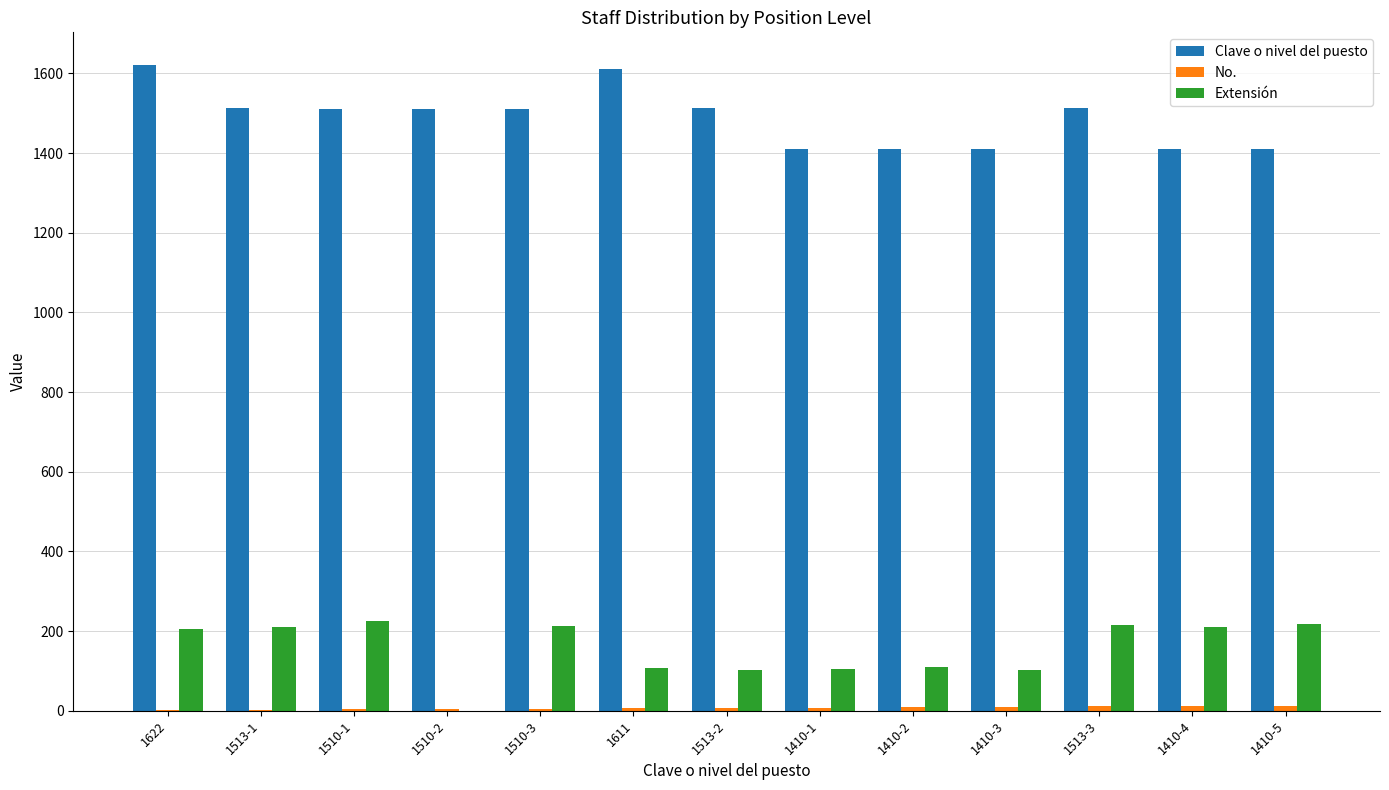

What is the highest value of the Extensión series?

224